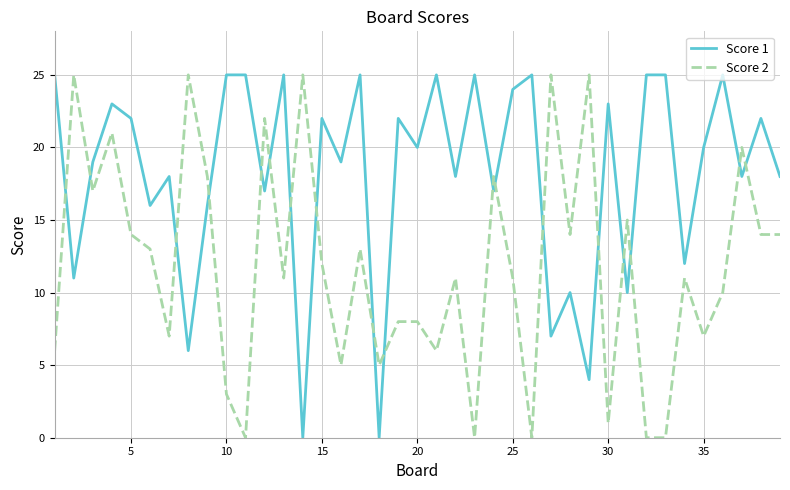

Which series has the largest total across all categories?

Score 1